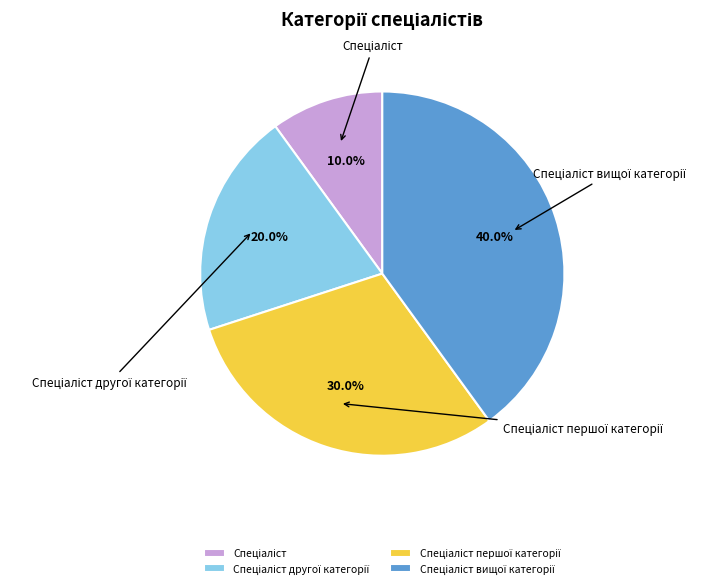

Rank the categories by value from highest to lowest.

Спеціаліст вищої категорії, Спеціаліст першої категорії, Спеціаліст другої категорії, Спеціаліст